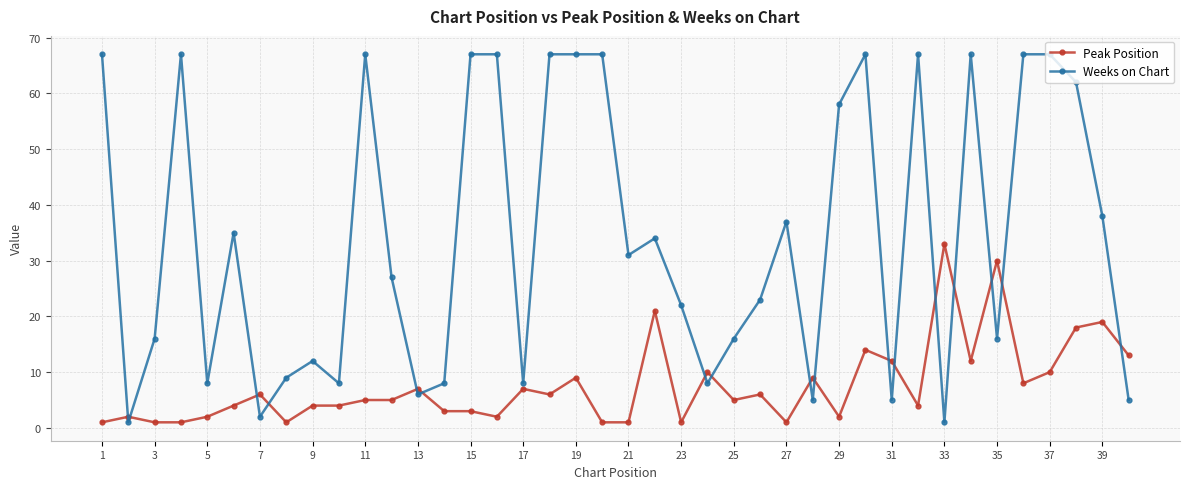

True or false: Weeks on Chart has more than 0 interior local peaks.

True